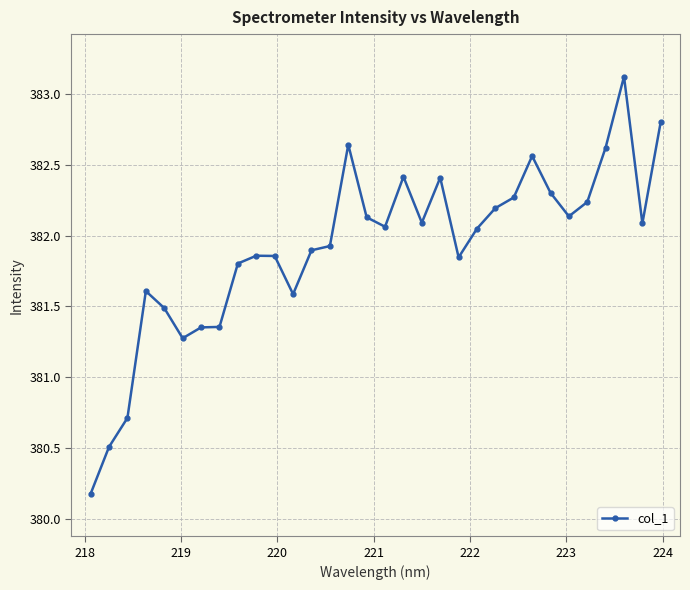

What is the sum of all values?

12221.4